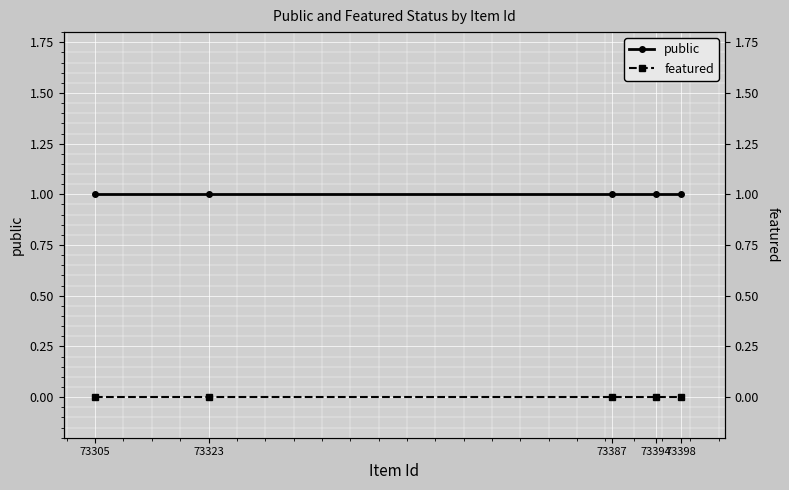

True or false: featured has more than 2 points higher than both neighbors.

False